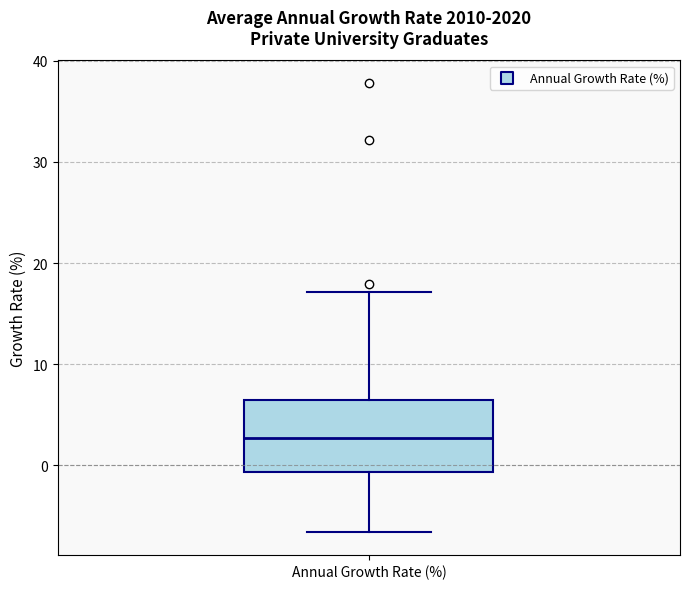

Where does the lower whisker of the box for Annual Growth Rate (%) end on the y-axis? The values are not printed on the chart, so give them approximately, as read against the axis.

-7